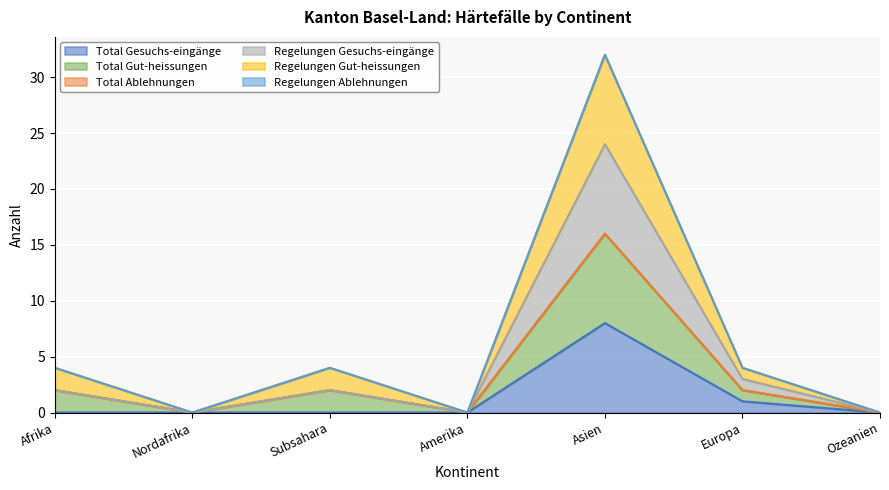

What position from the left is Europa?

6